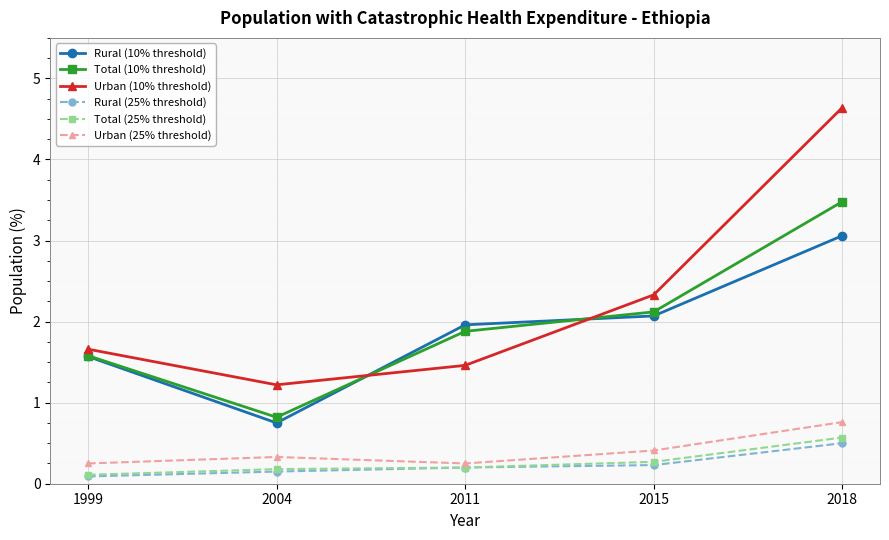

What is the total value across all series at 1999?

5.3